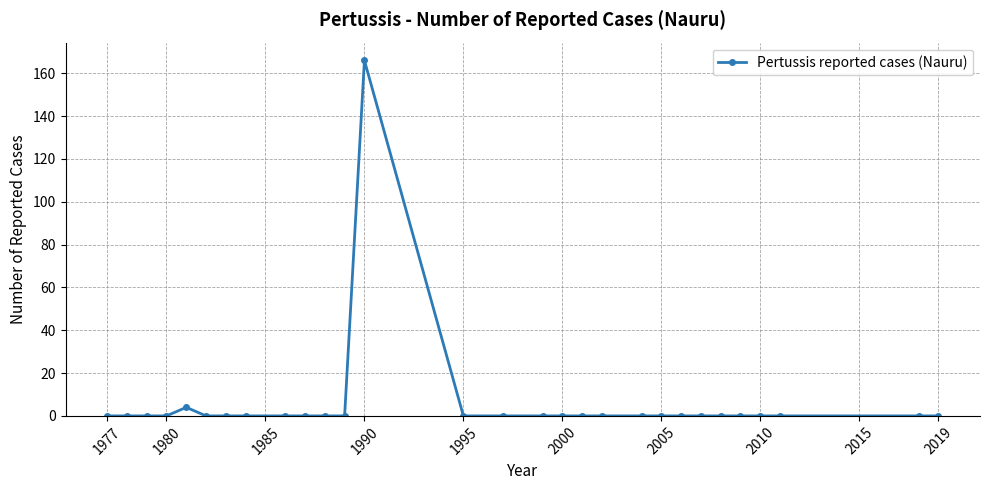

True or false: there are more than 0 points higher than both neighbors.

True